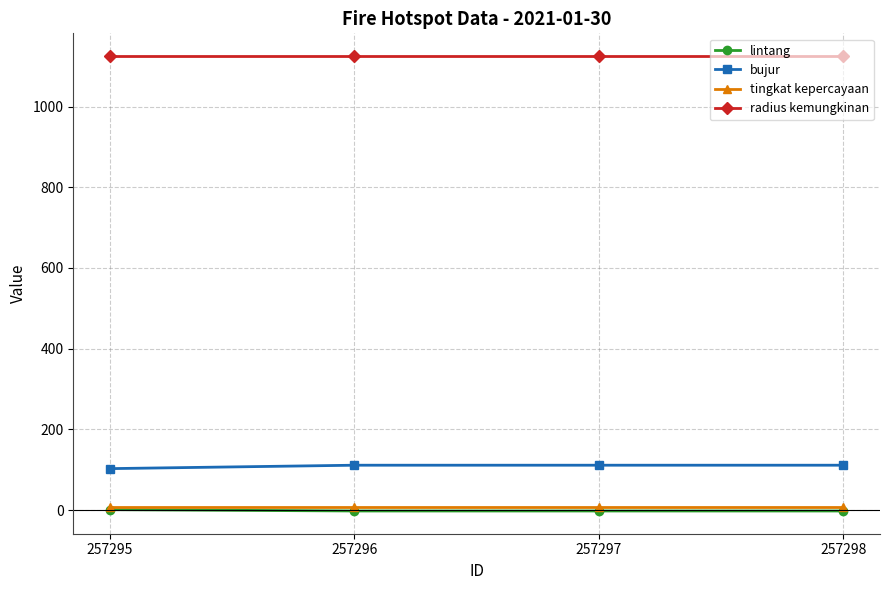

Is it true that radius kemungkinan equals 779.1 at 257297?

False